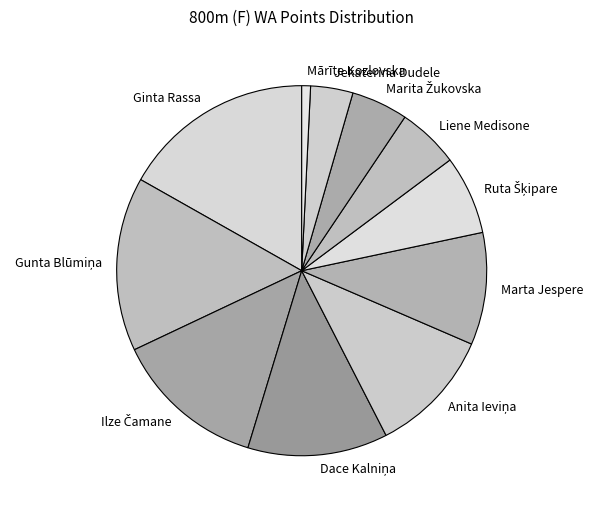

Count the number of slices in the pie.

11